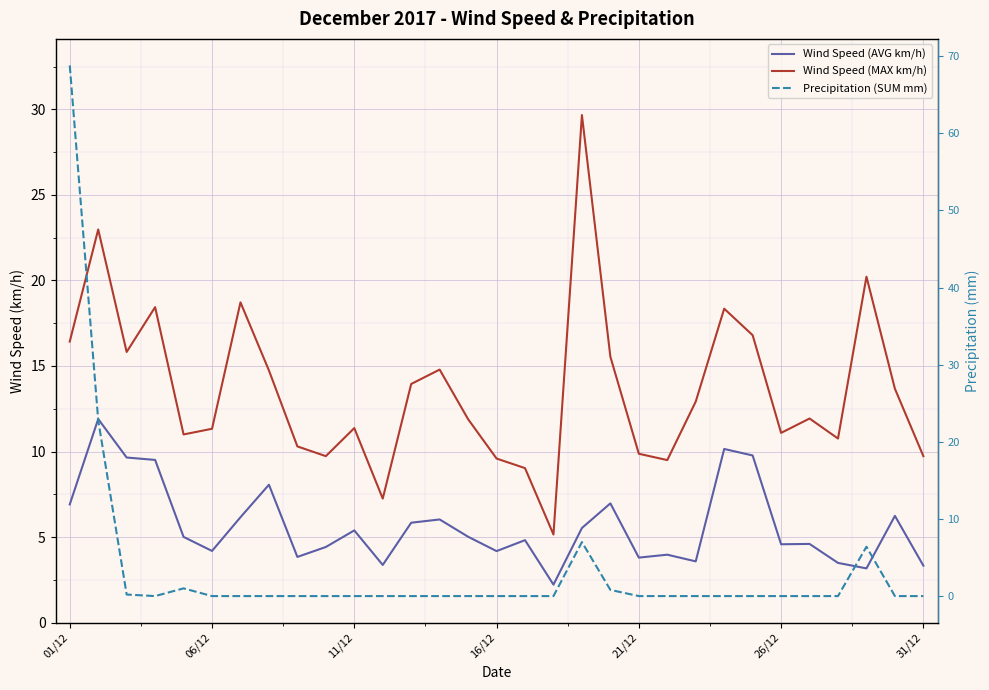

Rank the series by their maximum value, from lowest to highest.

Wind Speed (AVG km/h), Wind Speed (MAX km/h), Precipitation (SUM mm)